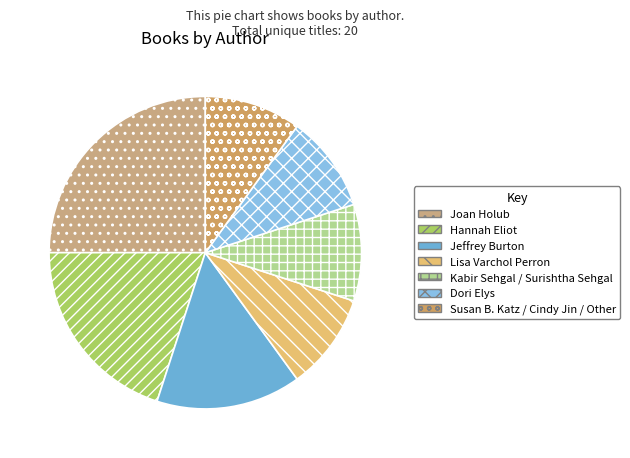

True or false: Lisa Varchol Perron accounts for 10% of the total.

True